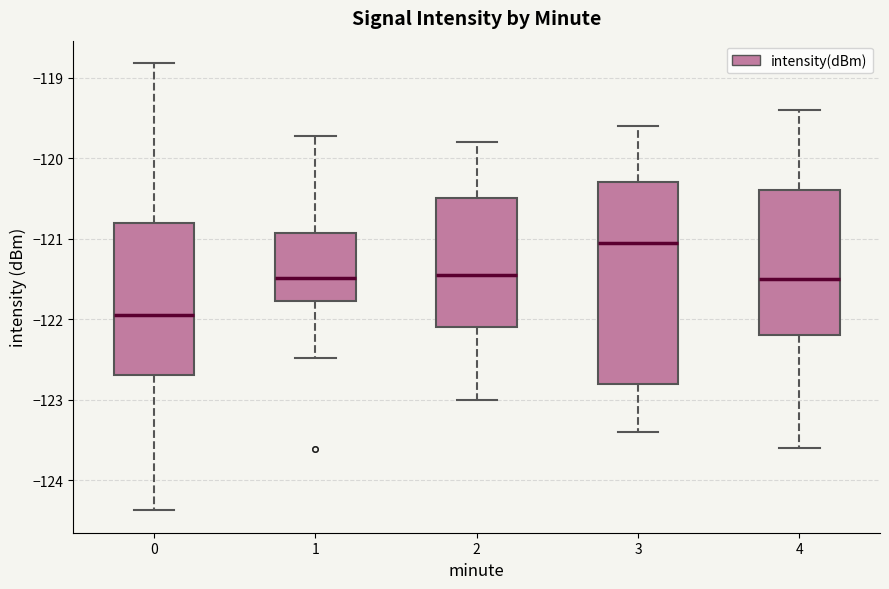

Where is the upper edge of the box at x = 0 on the y-axis? The values are not printed on the chart, so give them approximately, as read against the axis.

-120.8